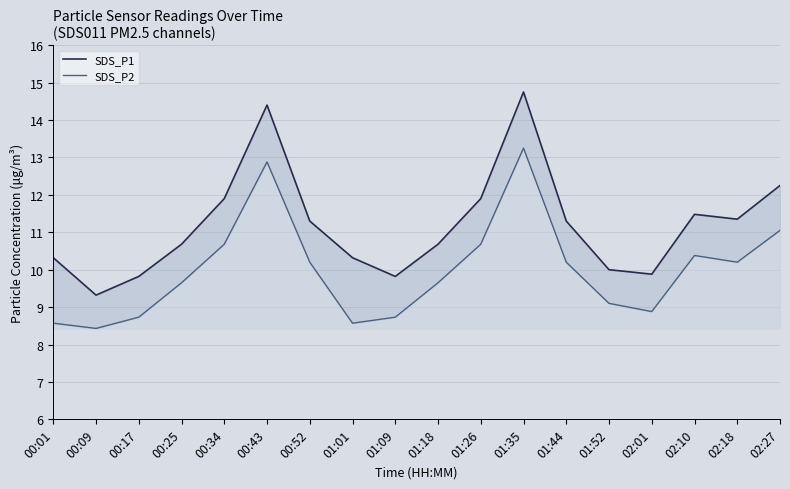

What is the difference between the second highest and second lowest values in the SDS_P2 series?

4.3